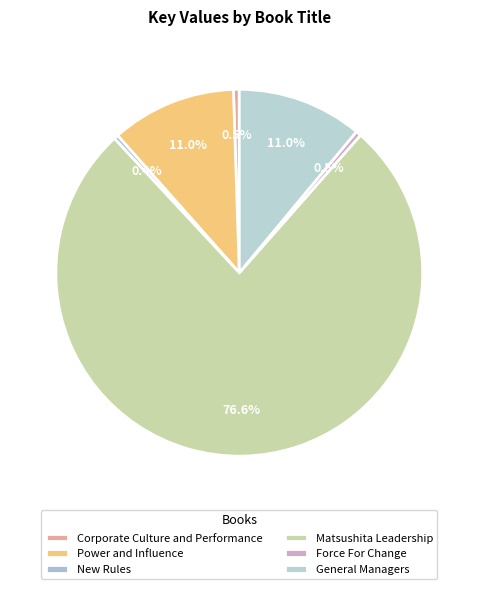

Count the number of slices in the pie.

6